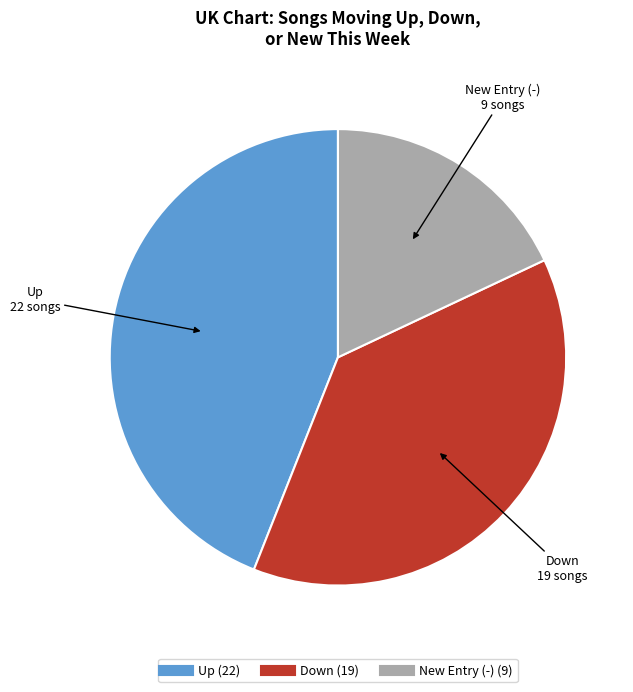

Count the number of slices in the pie.

3